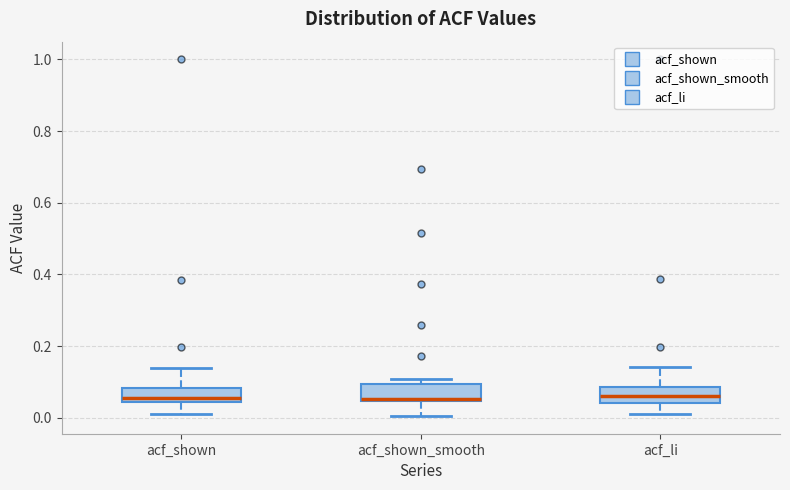

Reading left to right, read every box against the y-axis: the position of its median line, the range the box covers, and the ends of its whiskers. The values are not printed on the chart, so give them approximately, as read against the axis.

acf_shown: median 0.06, box 0.04 to 0.08, whiskers 0.02 to 0.14
acf_shown_smooth: median 0.06, box 0.04 to 0.10, whiskers 0.00 to 0.10 (just above the box's upper edge)
acf_li: median 0.06, box 0.04 to 0.08, whiskers 0.00 to 0.14